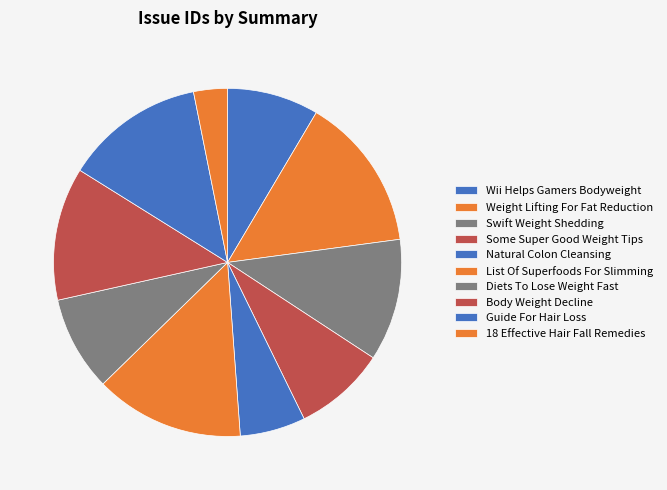

How many slices are in this pie chart?

10